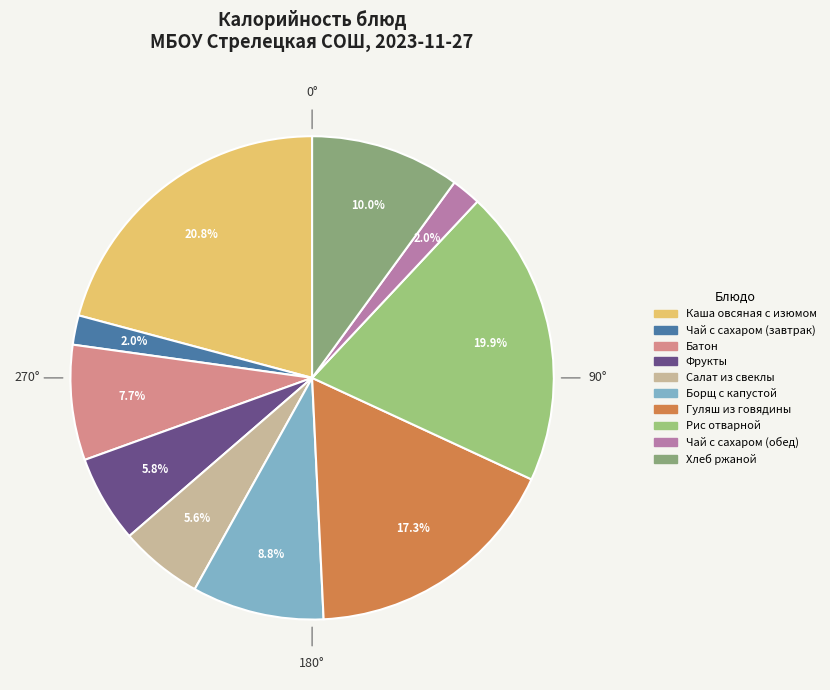

Rank the categories by value from lowest to highest.

Чай с сахаром (завтрак), Чай с сахаром (обед), Салат из свеклы, Фрукты, Батон, Борщ с капустой, Хлеб ржаной, Гуляш из говядины, Рис отварной, Каша овсяная с изюмом